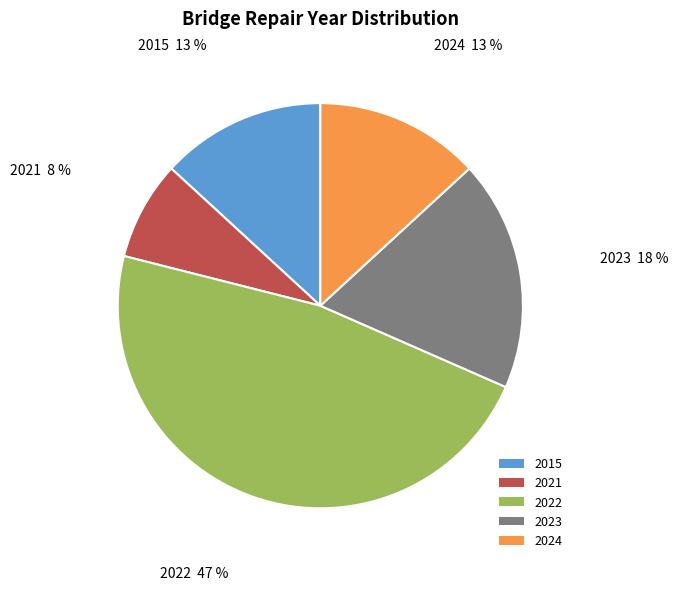

Between 2015 and 2023, which is larger?

2023